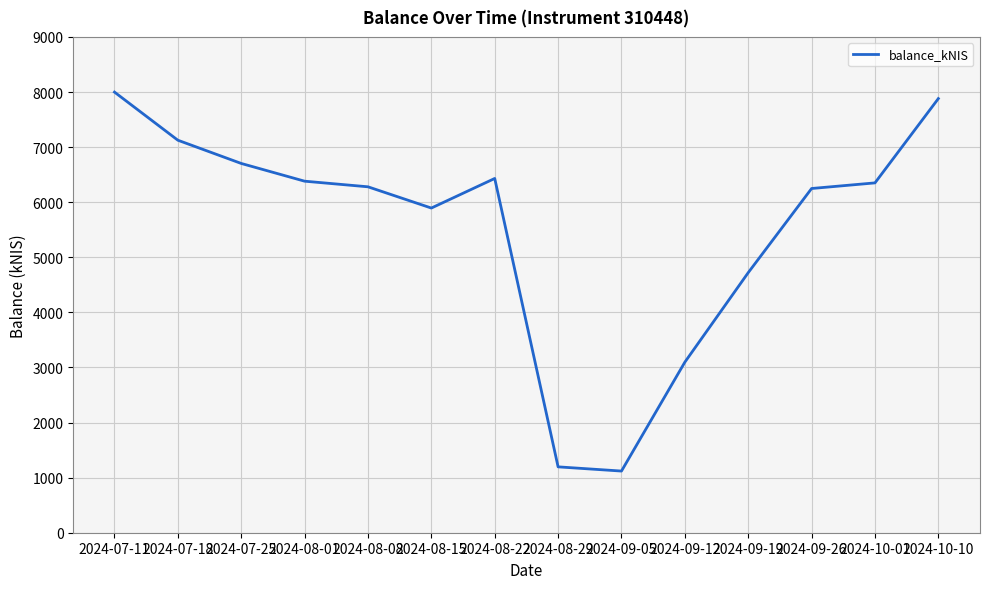

How many lines are shown in the chart?

1